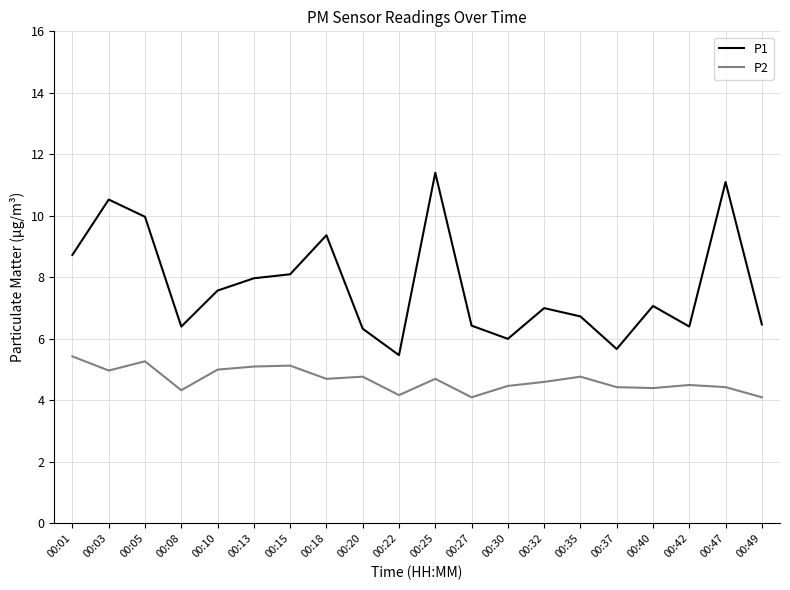

Which series has the largest range (max minus min)?

P1